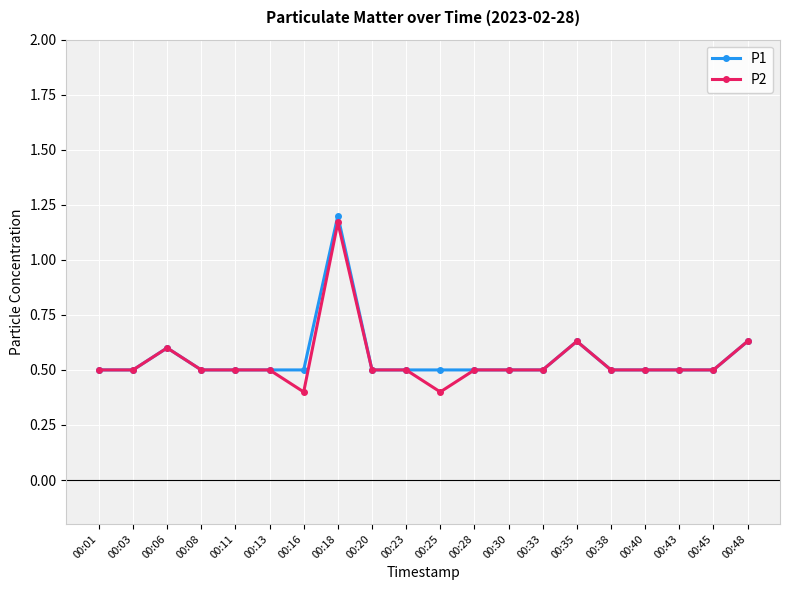

List the series in order of their peak value, highest first.

P1, P2